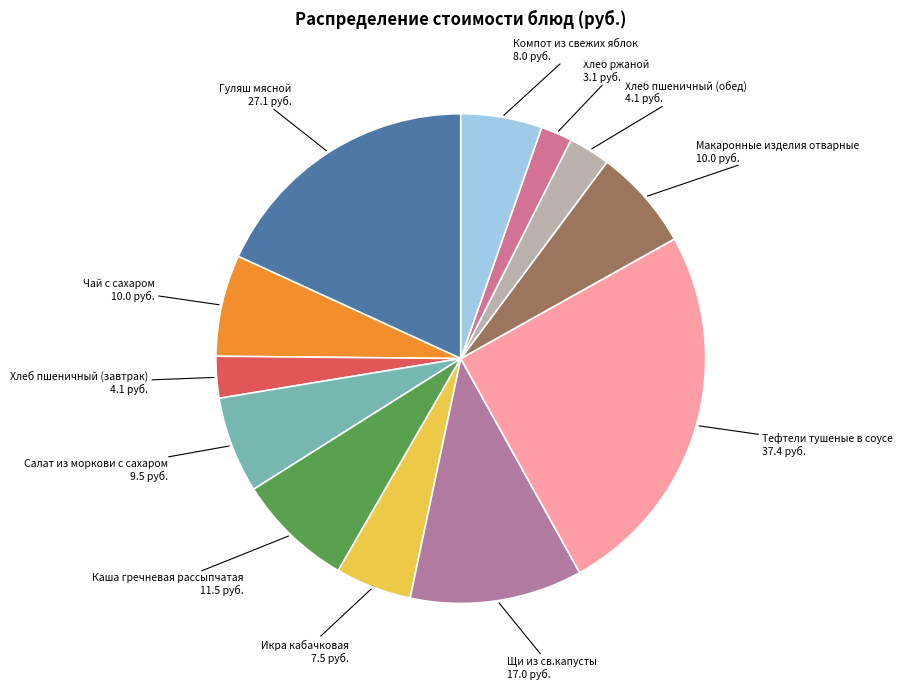

Is it true that Икра кабачковая is 5% of the pie?

True